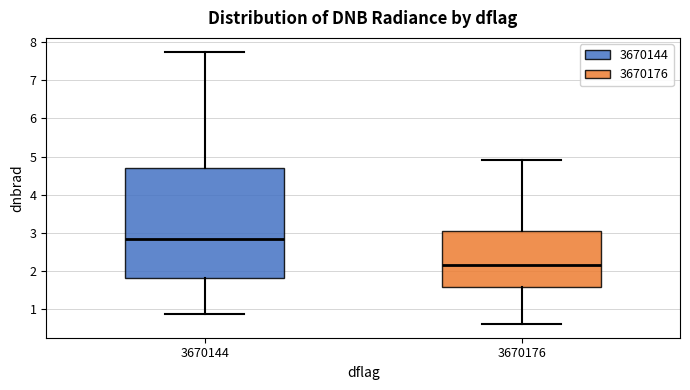

Reading left to right, read every box against the y-axis: the position of its median line, the range the box covers, and the ends of its whiskers. The values are not printed on the chart, so give them approximately, as read against the axis.

3670144: median 2.8, box 1.8 to 4.7, whiskers 0.9 to 7.8
3670176: median 2.2, box 1.6 to 3.1, whiskers 0.6 to 4.9